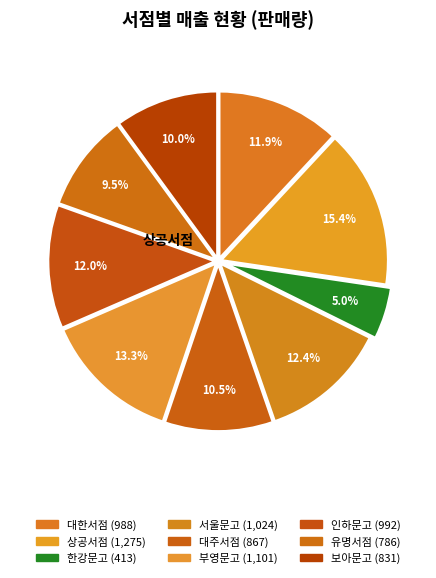

Is there any slice that represents more than half of the pie?

No